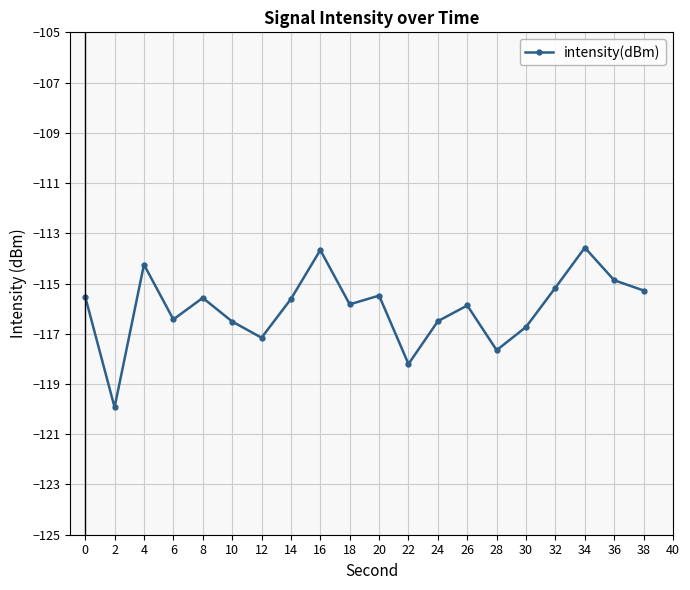

Does the chart have visible grid lines?

Yes